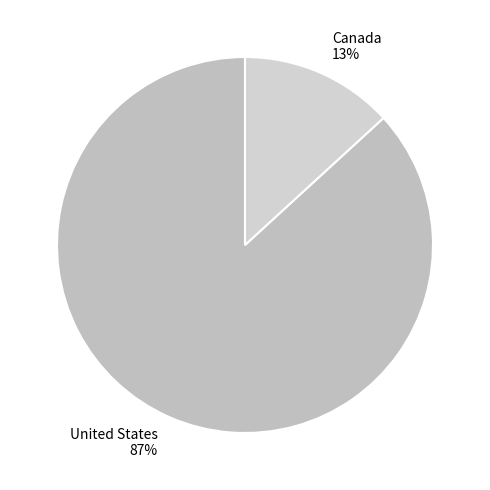

To the nearest percent, what is the average slice percentage?

50%